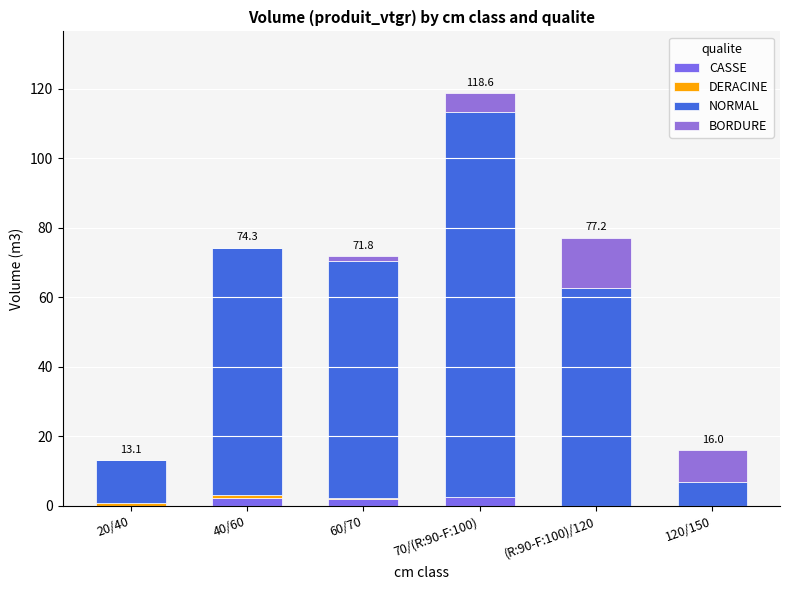

How many series are shown in this chart?

4